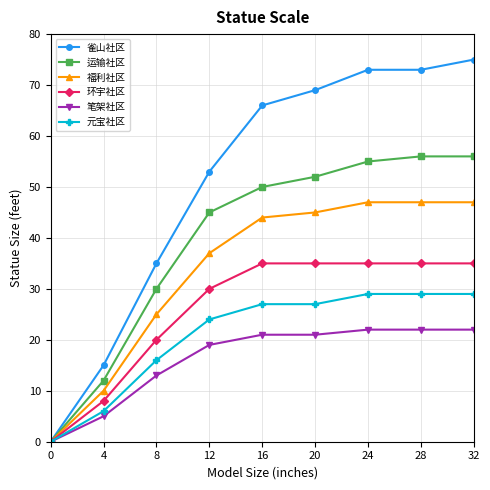

Where is 福利社区 nearest to the value 23?

8